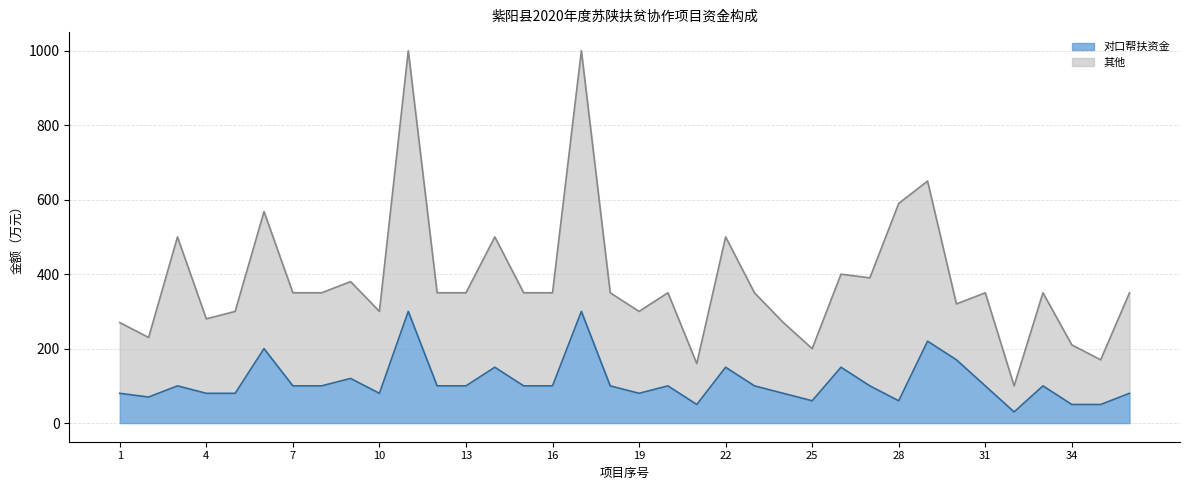

True or false: 对口帮扶资金 and 其他 cross at least once.

False